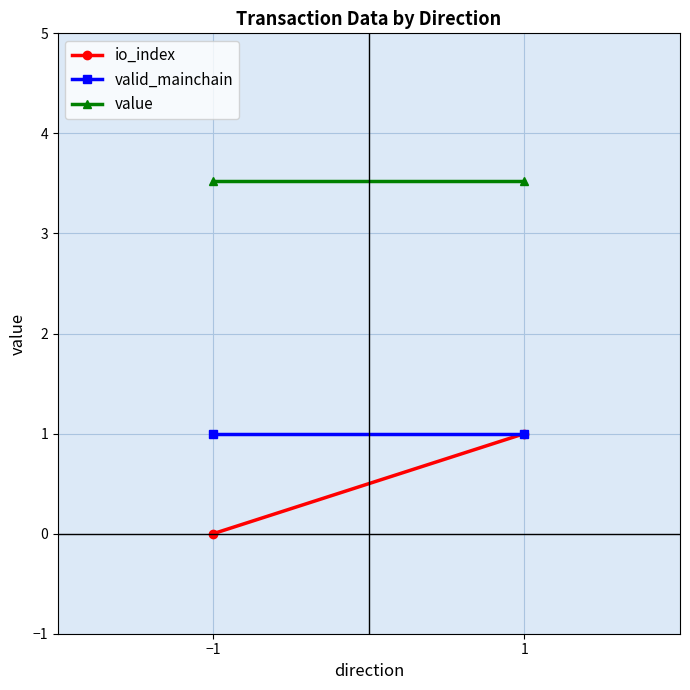

Which series has the largest total across all categories?

value